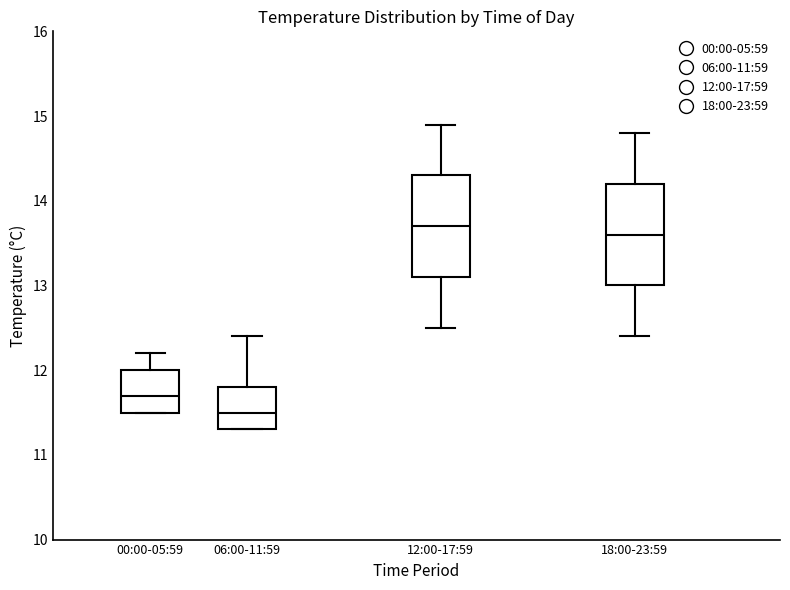

Reading left to right, transcribe this box plot: for each box, give where its median line is, the range the box spans, and where its two whiskers end, as read against the y-axis. The values are not printed on the chart, so give them approximately, as read against the axis.

00:00-05:59: median 11.7, box 11.5 to 12.0, whiskers 11.5 to 12.2
06:00-11:59: median 11.5, box 11.3 to 11.8, whiskers 11.3 to 12.4
12:00-17:59: median 13.7, box 13.1 to 14.3, whiskers 12.5 to 14.9
18:00-23:59: median 13.6, box 13.0 to 14.2, whiskers 12.4 to 14.8